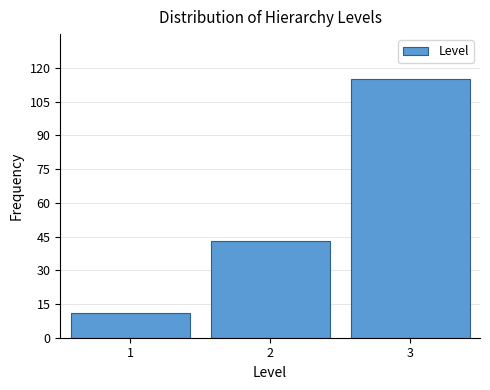

Reading left to right, transcribe this chart: for each bar, give the range it covers on the x-axis and its height. The values are not printed on the chart, so give them approximately, as read against the axis.

0.5 to 1.5: 12
1.5 to 2.5: 44
2.5 to 3.5: 116